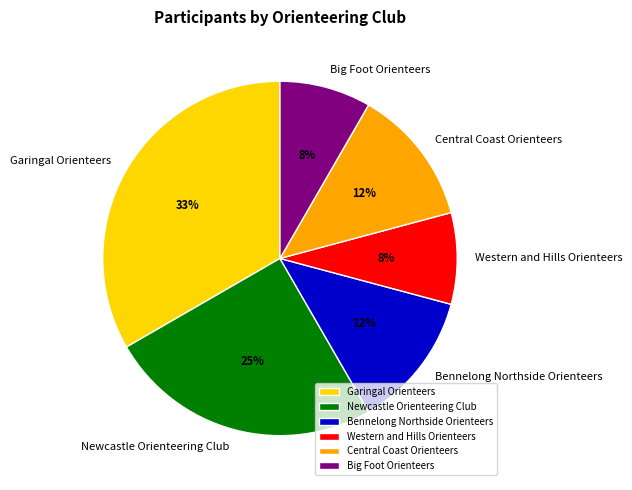

Does Central Coast Orienteers account for over 50% of the chart?

No